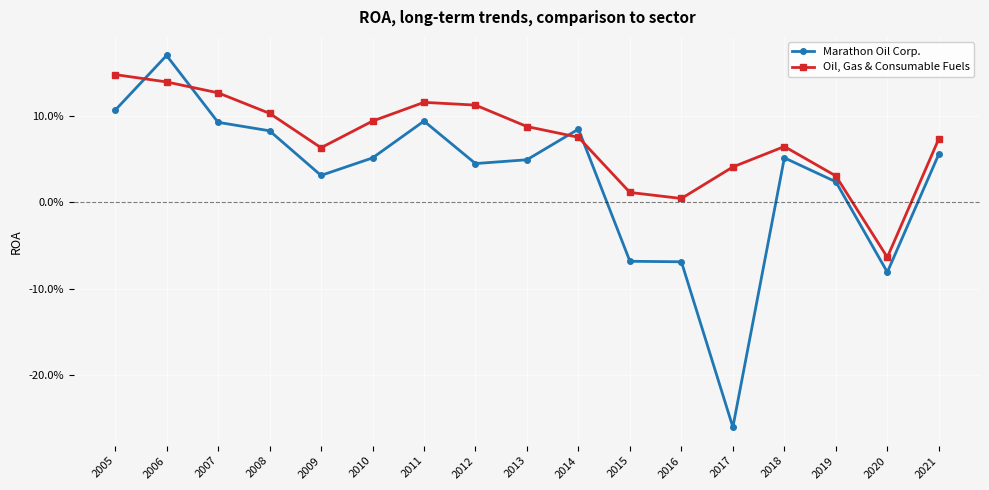

Which has a higher value, 2005 or 2007?

2005